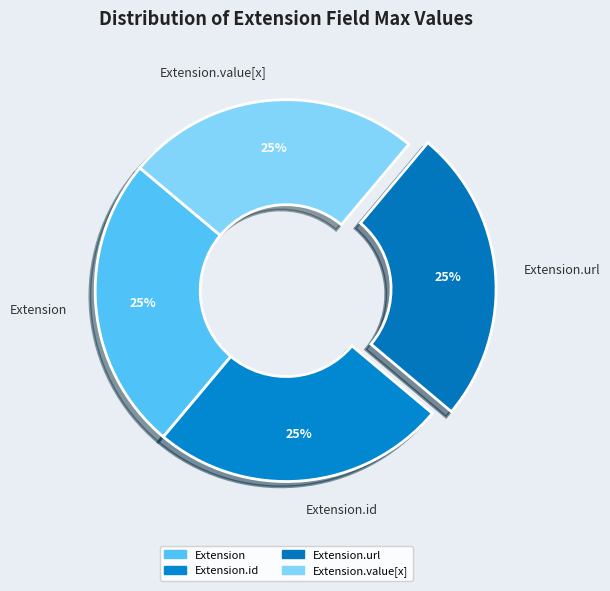

To the nearest percent, what percentage of the pie is Extension.url?

25%